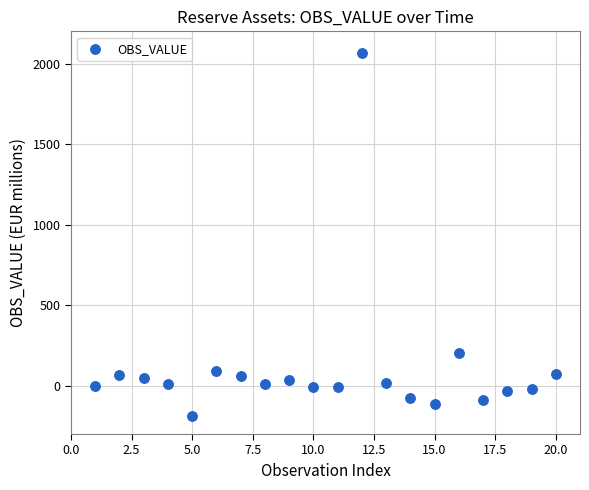

What Y value in the scatter plot is closest to 937?

201.9